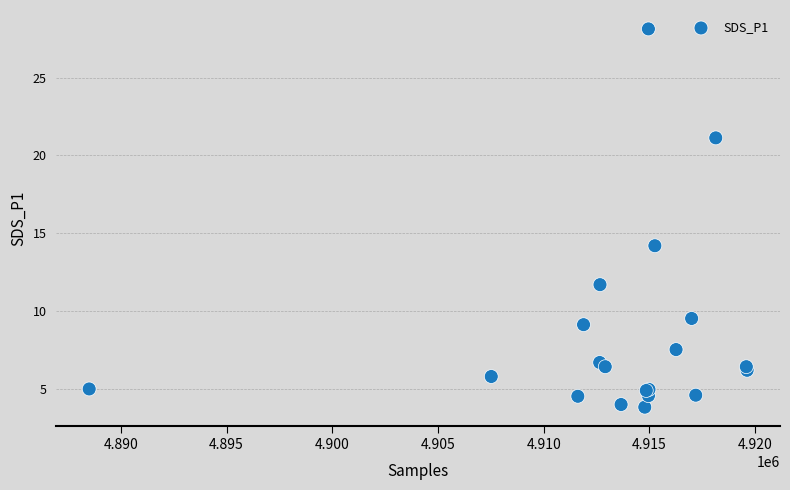

What Y value in the scatter plot is closest to 15?

14.2